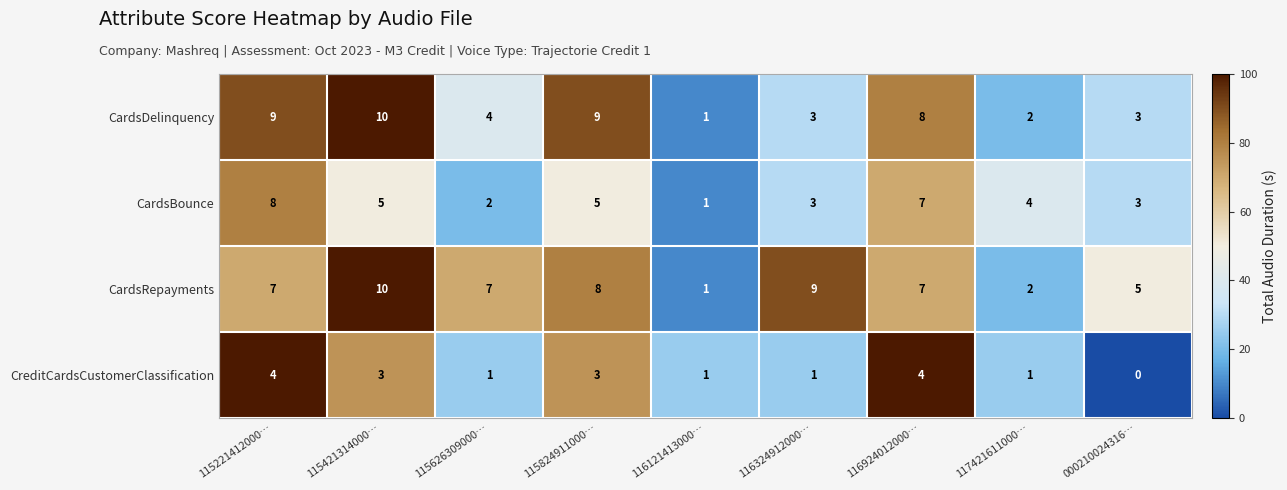

Where does the CardsDelinquency series first go above 4?

115221412000…